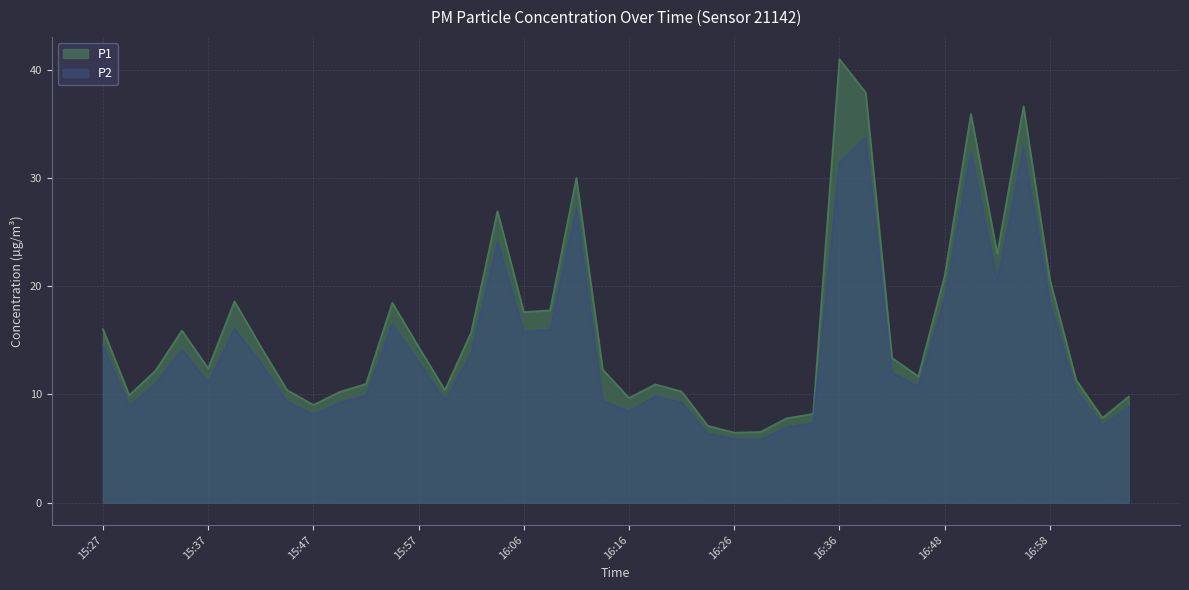

How many lines are shown in the chart?

2